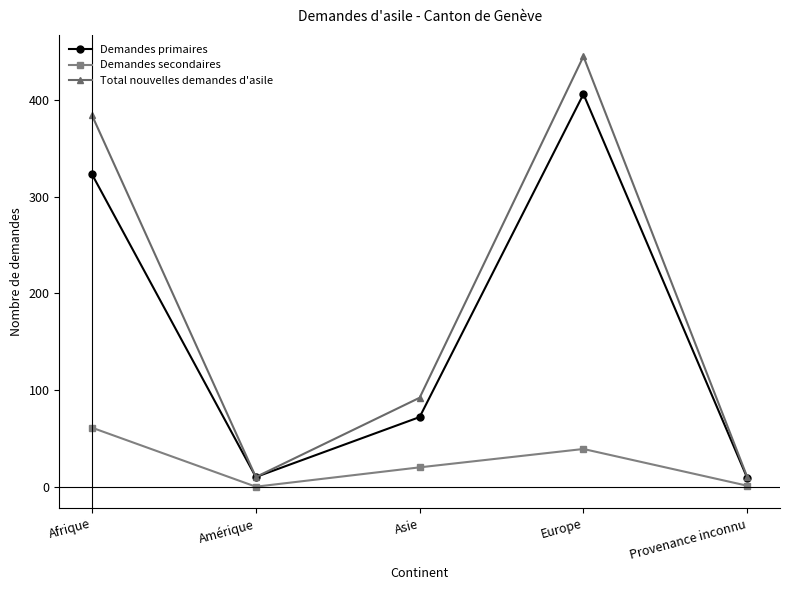

Is it true that Total nouvelles demandes d'asile equals 384 at Afrique?

True